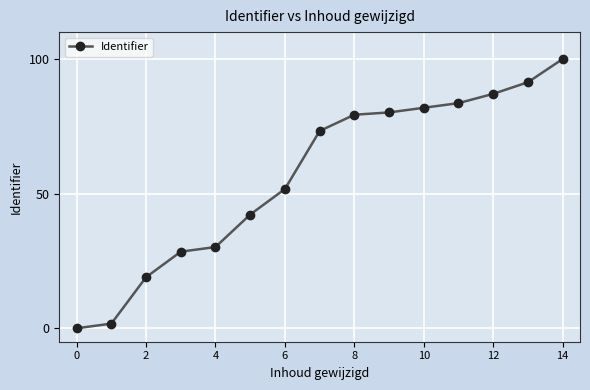

Reading left to right, extract all data points from this chart.

0.0	1.7	19.0	28.4	30.2	42.2	51.7	73.3	79.3	80.2	81.9	83.6	87.1	91.4	100.0